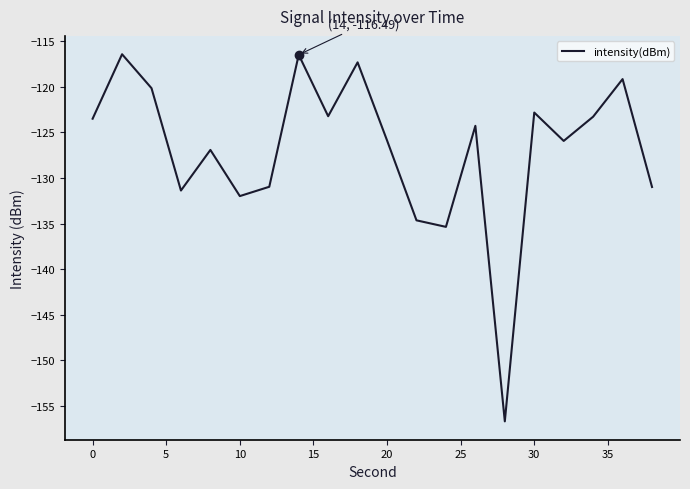

What is the difference between the maximum and minimum values?

40.3